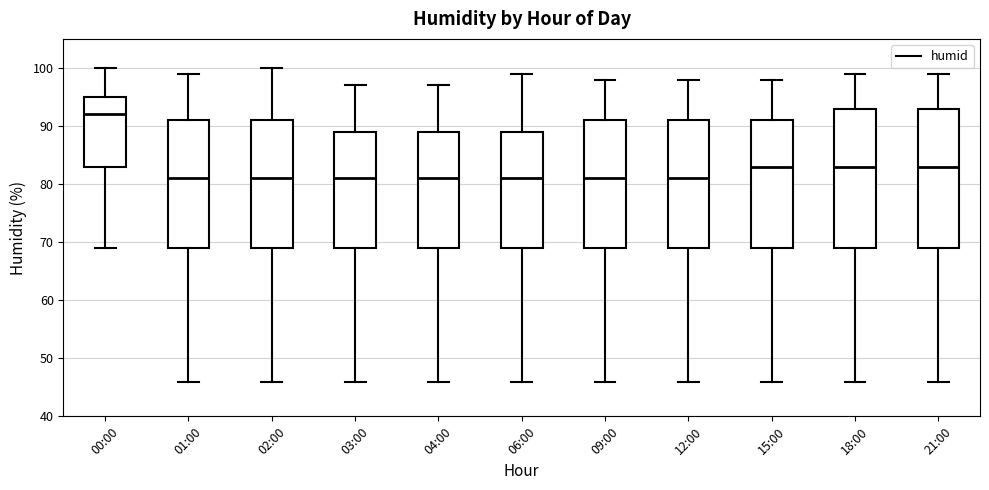

Where is the lower edge of the box for 12:00 on the y-axis? The values are not printed on the chart, so give them approximately, as read against the axis.

69